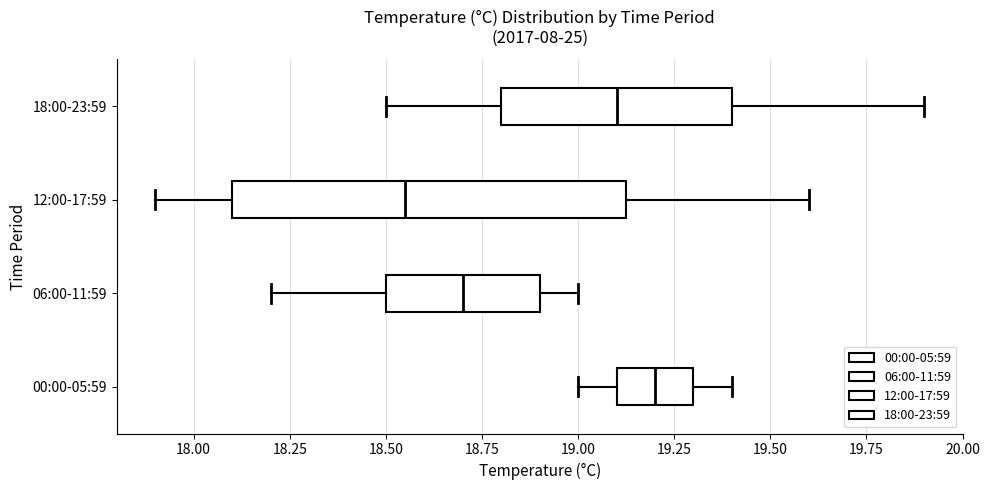

Which box is the widest, from its left edge to its right edge?

12:00-17:59